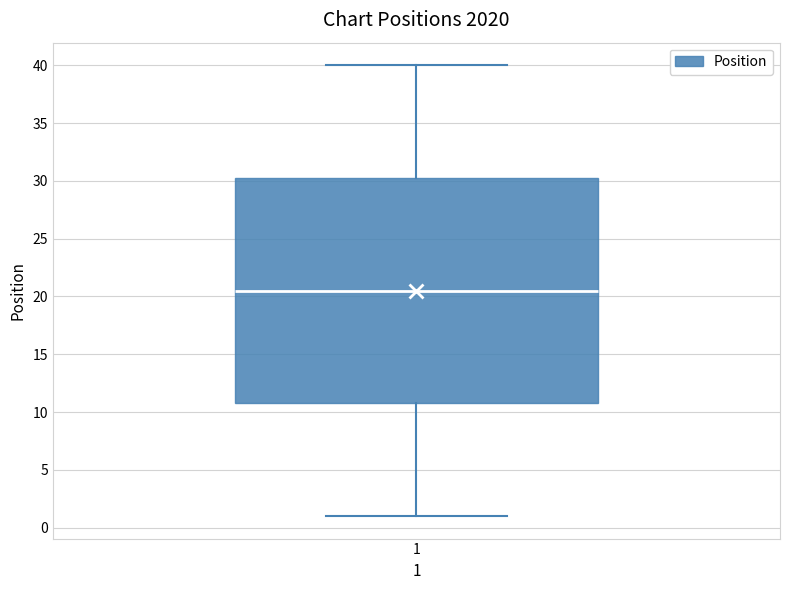

Where is the upper edge of the box at x = 1 on the y-axis? The values are not printed on the chart, so give them approximately, as read against the axis.

30.5